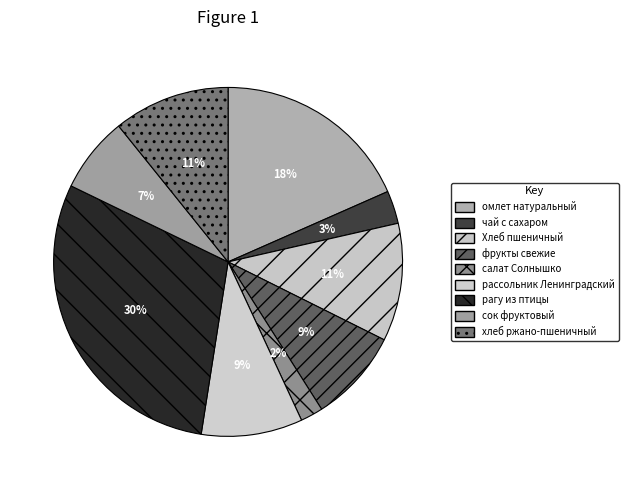

The Хлеб пшеничный slice represents 11% of the pie. True or false?

True